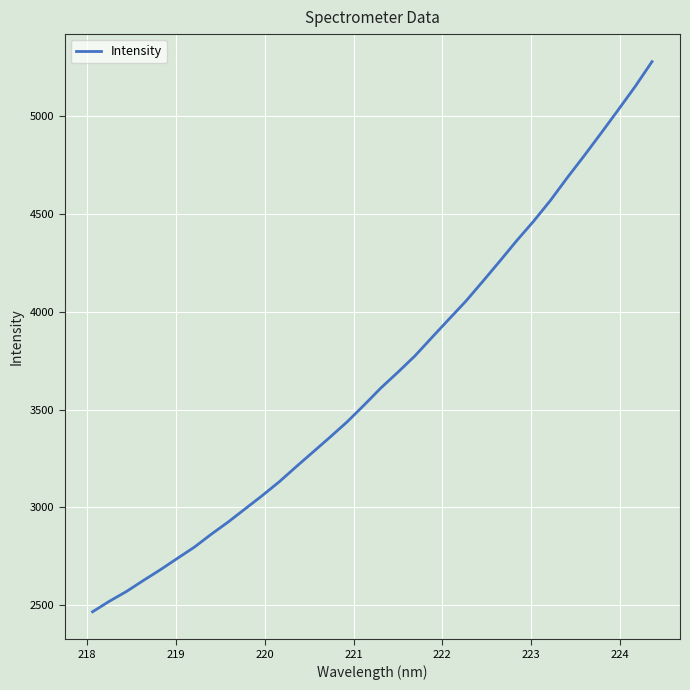

What is the greatest value displayed?

5278.7